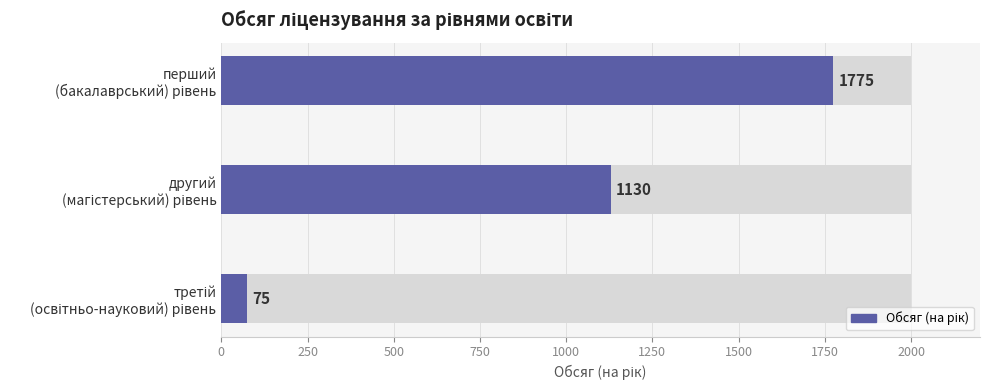

What is the smallest value displayed?

75